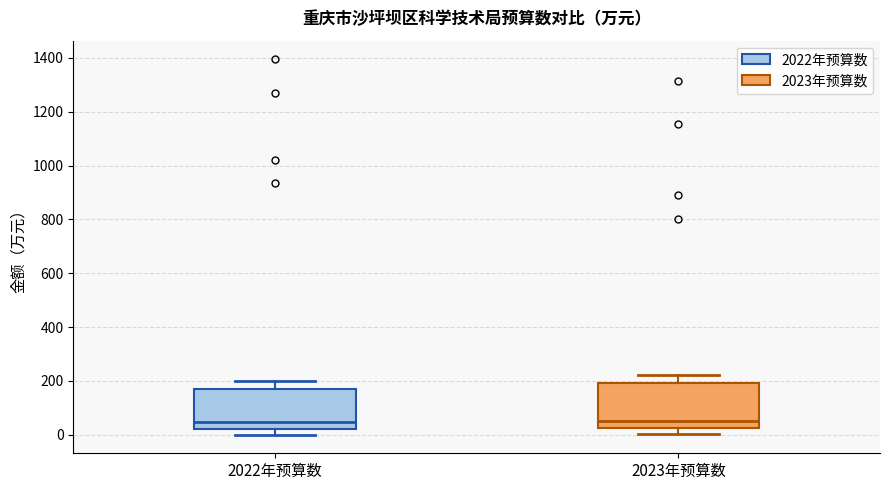

Reading left to right, read every box against the y-axis: the position of its median line, the range the box covers, and the ends of its whiskers. The values are not printed on the chart, so give them approximately, as read against the axis.

2022年预算数: median 40, box 20 to 180, whiskers 0 to 200
2023年预算数: median 60, box 20 to 200, whiskers 0 to 220